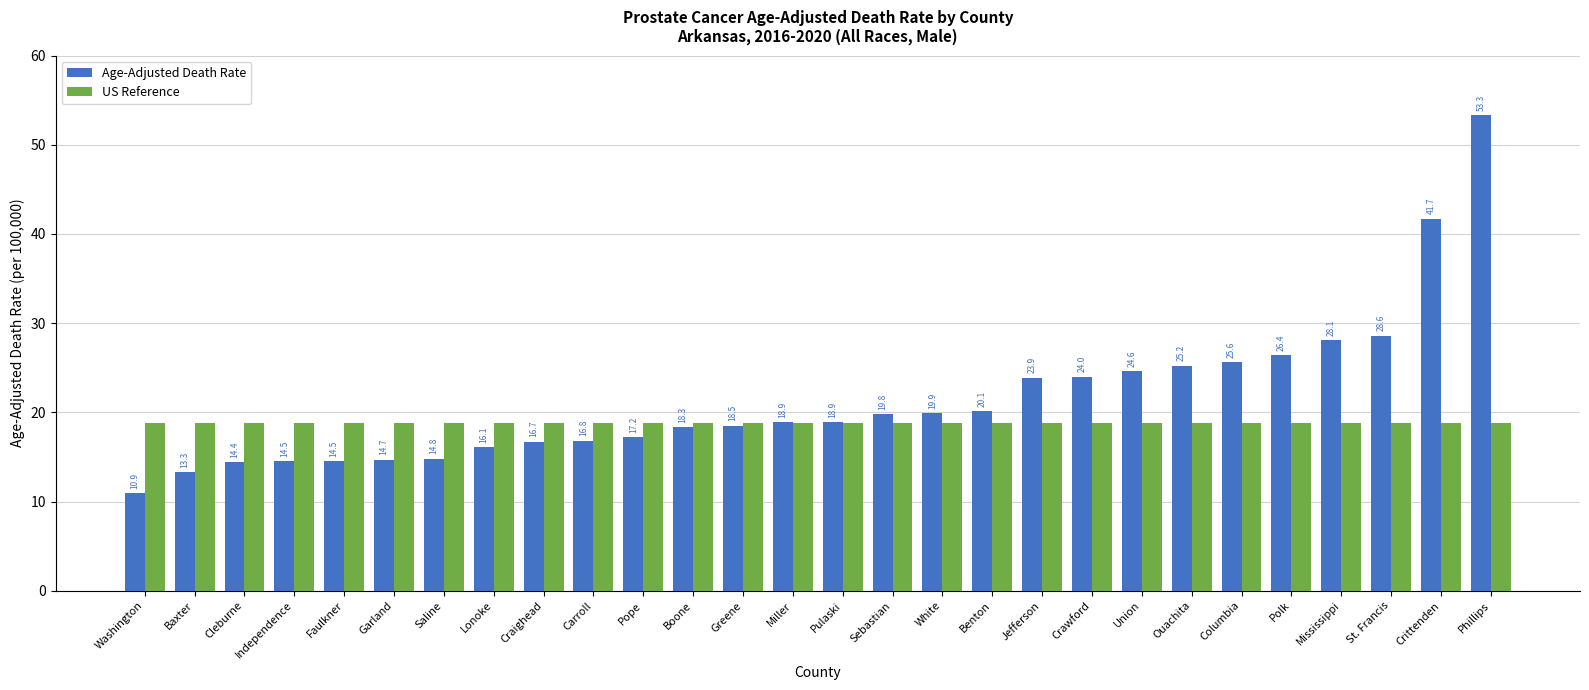

What is the value of the US Reference bar at the 27th from the left?

18.8